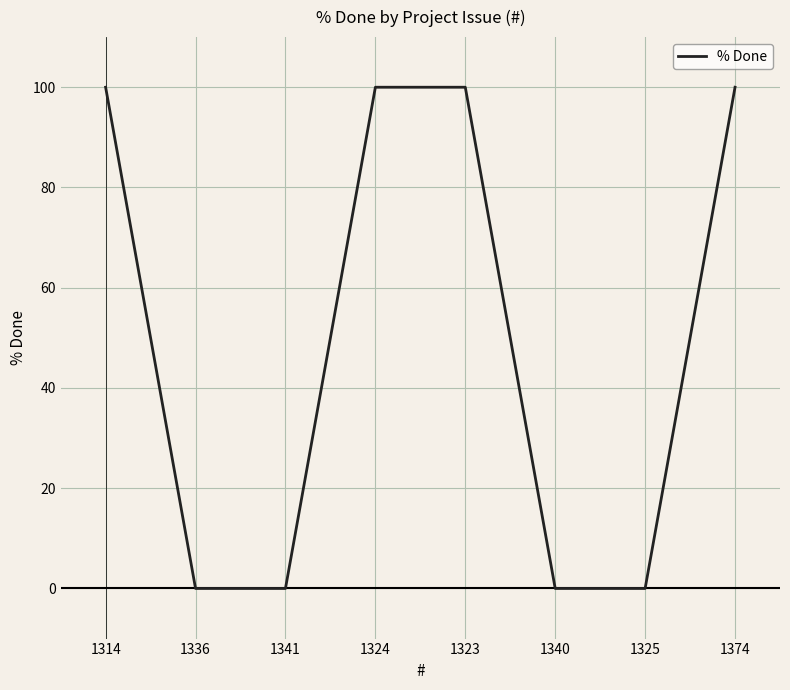

Between 1374 and 1340, which is larger?

1374